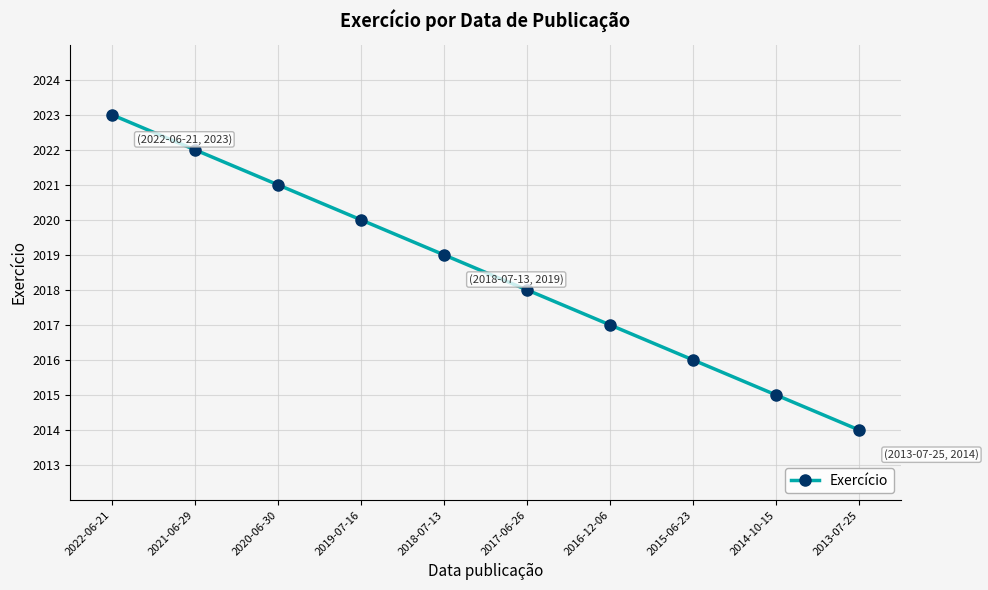

At which category does the chart reach its peak across all series?

2022-06-21